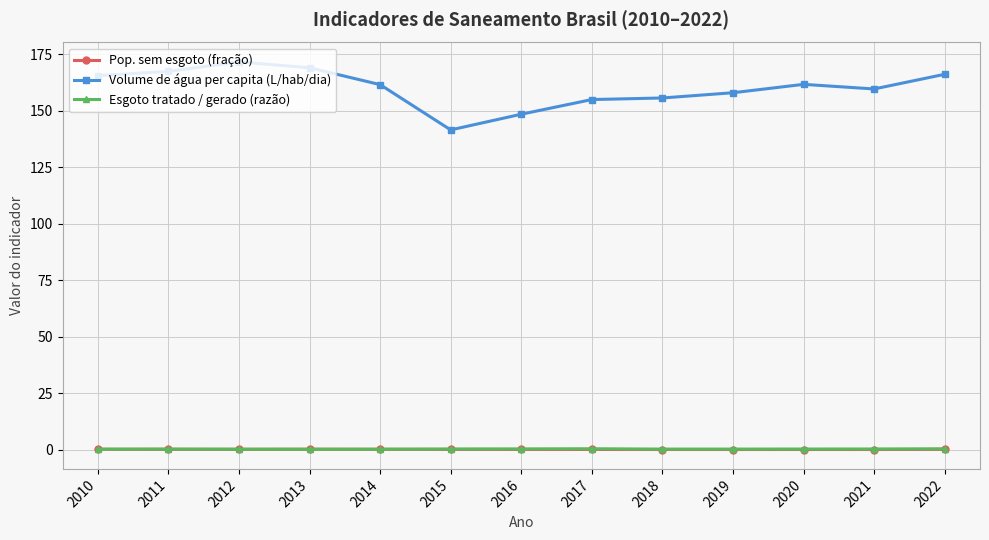

Which series changed the most between 2016 and 2022?

Volume de água per capita (L/hab/dia)